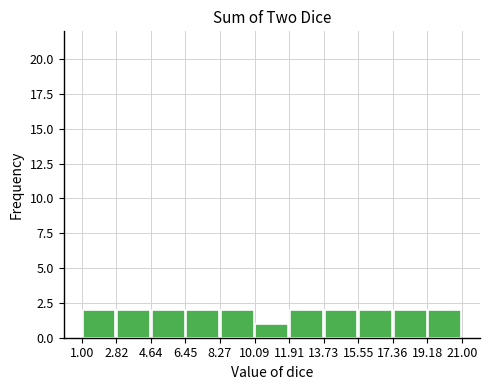

Reading left to right, list every bar in this chart as the range it spans on the x-axis followed by its height. The values are not printed on the chart, so give them approximately, as read against the axis.

1.00 to 2.82: 2
2.82 to 4.64: 2
4.64 to 6.45: 2
6.45 to 8.27: 2
8.27 to 10.09: 2
10.09 to 11.91: 1
11.91 to 13.73: 2
13.73 to 15.55: 2
15.55 to 17.36: 2
17.36 to 19.18: 2
19.18 to 21.00: 2